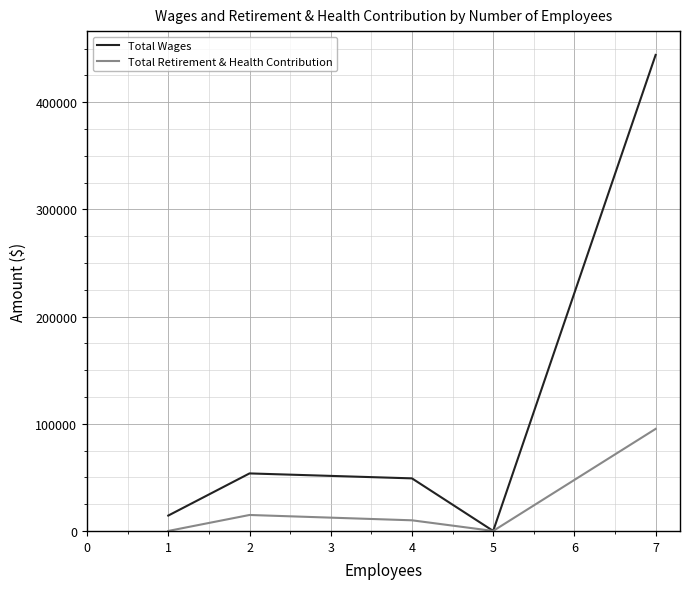

Reading right to left, list all the values displayed in this chart.

Total Wages: 444116	0	49049	53671	14350
Total Retirement & Health Contribution: 95218	0	9926	14894	0